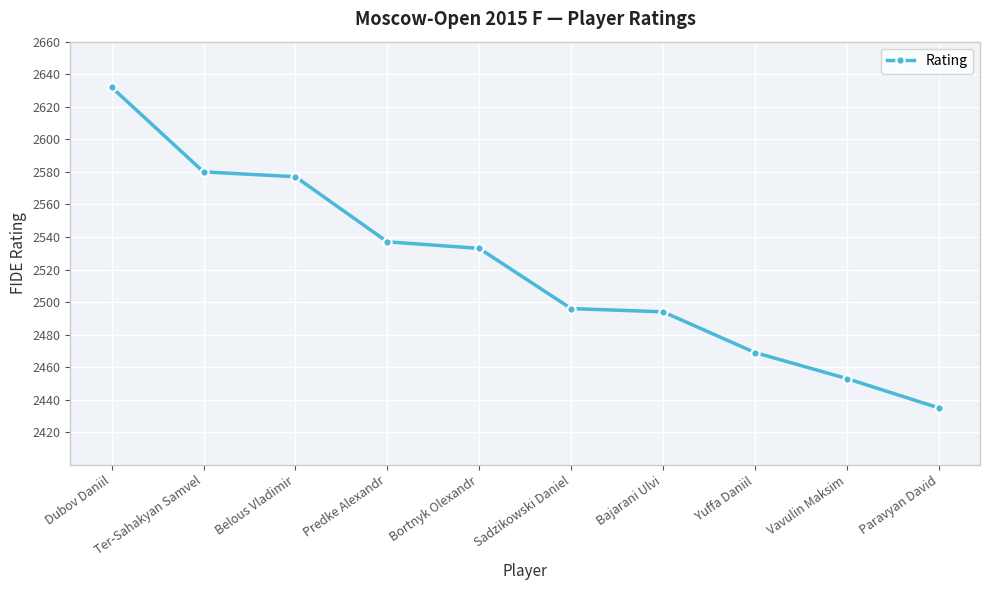

Reading right to left, list all the values displayed in this chart.

2435	2453	2469	2494	2496	2533	2537	2577	2580	2632